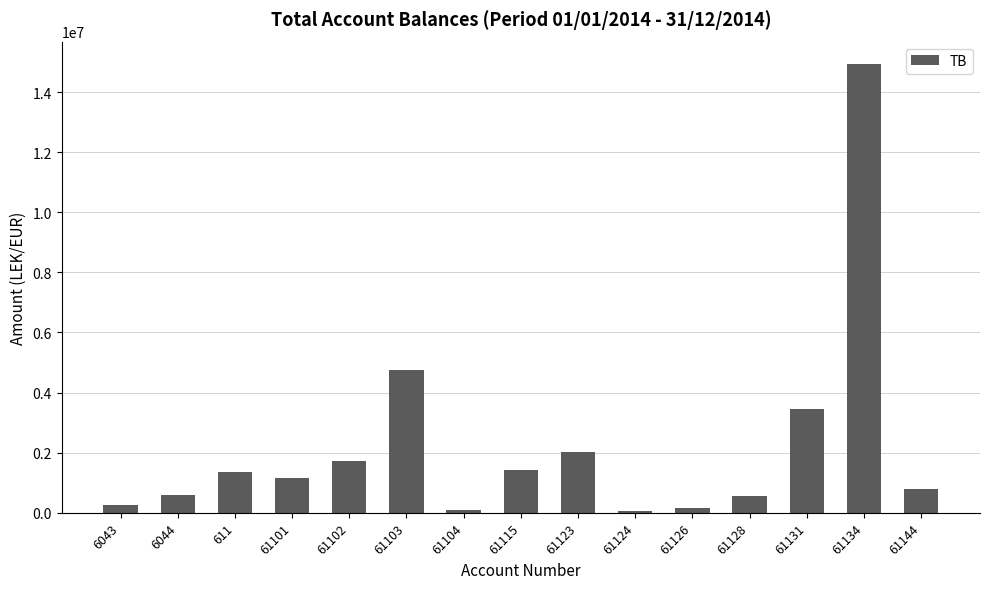

Is it true that the value at 61131 is 3465988.5?

True